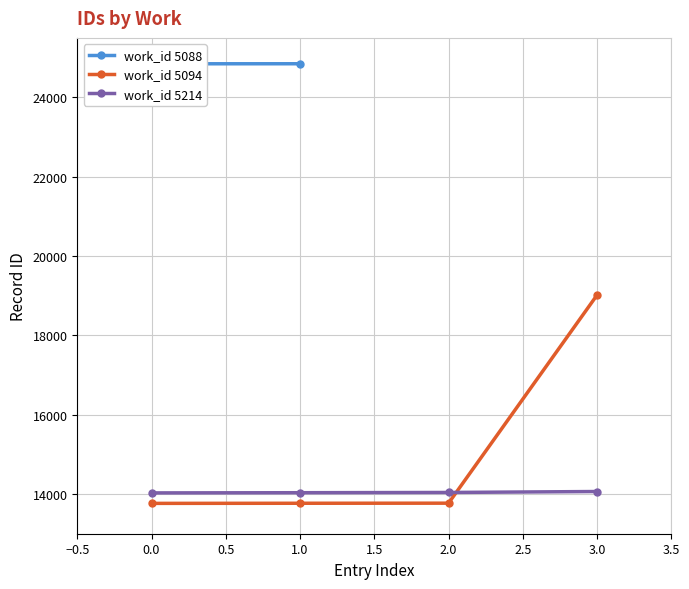

How many times do work_id 5214 and work_id 5094 cross each other?

1